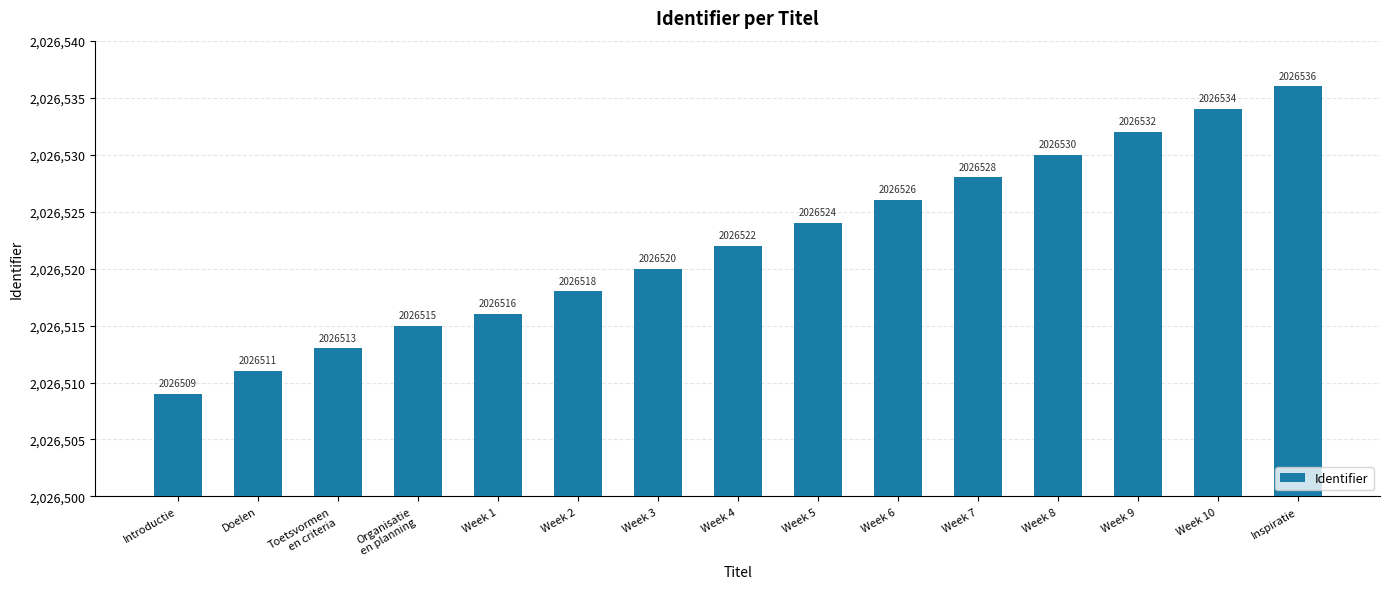

Approximately how many times larger is the value at Week 6 compared to Toetsvormen
en criteria?

1.0